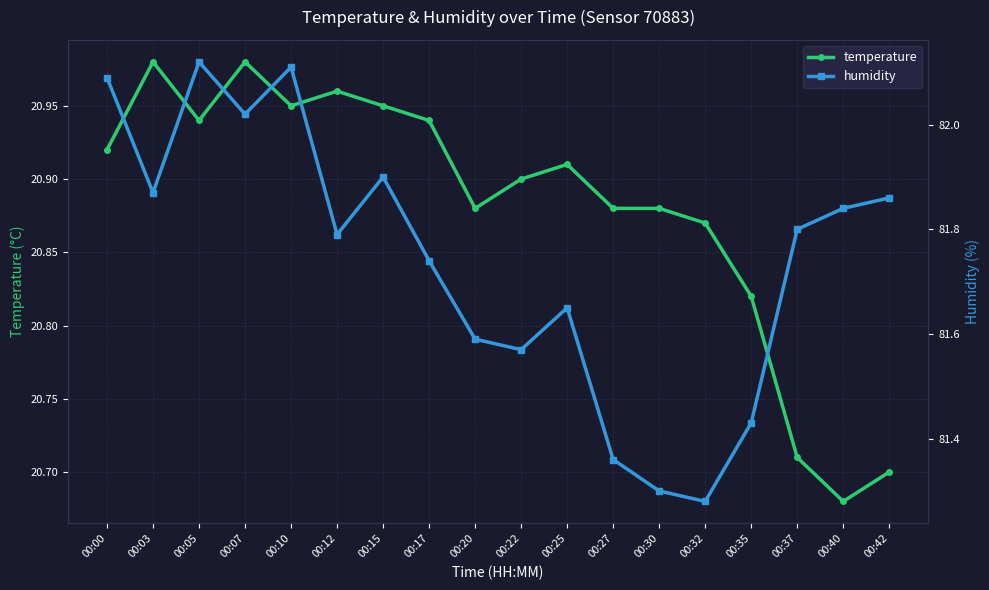

Rank the categories by humidity value from highest to lowest.

00:05, 00:10, 00:00, 00:07, 00:15, 00:03, 00:42, 00:40, 00:37, 00:12, 00:17, 00:25, 00:20, 00:22, 00:35, 00:27, 00:30, 00:32